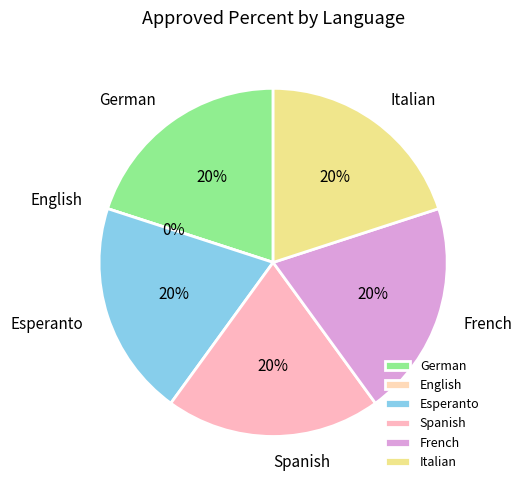

The German slice represents 1% of the pie. True or false?

False